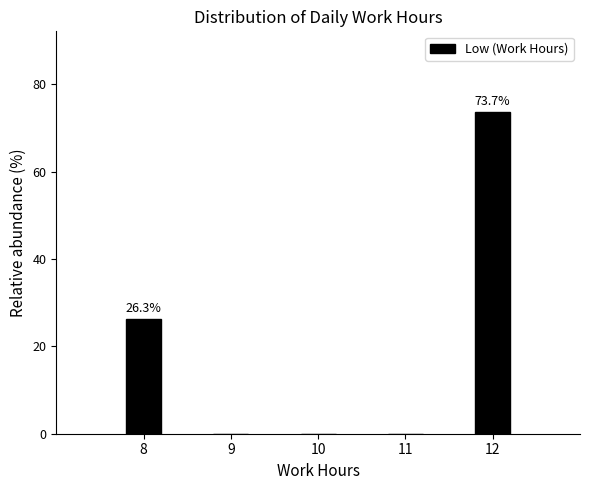

Reading left to right, transcribe all the data shown in this chart.

8=26.3	9=0.0	10=0.0	11=0.0	12=73.7